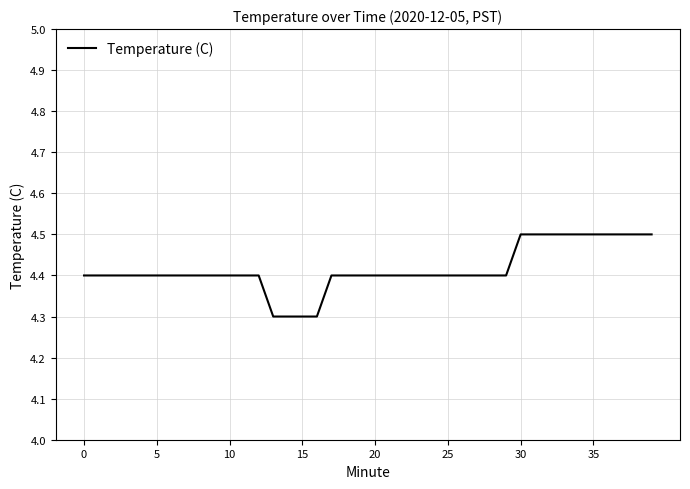

What is the smallest value displayed?

4.3